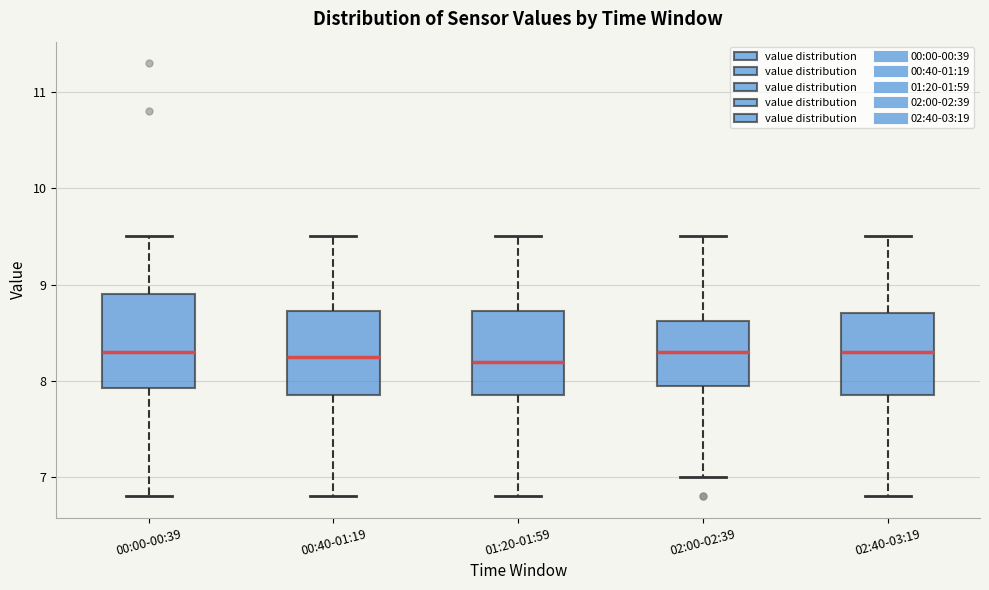

Where does the upper whisker of the box for 02:40-03:19 end on the y-axis? The values are not printed on the chart, so give them approximately, as read against the axis.

9.5